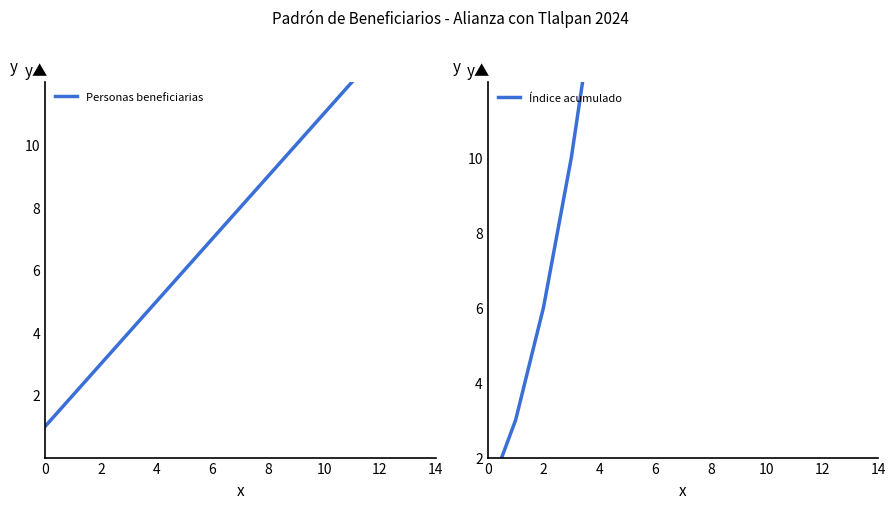

List the series in order of their overall mean, lowest first.

Personas beneficiarias, Índice acumulado